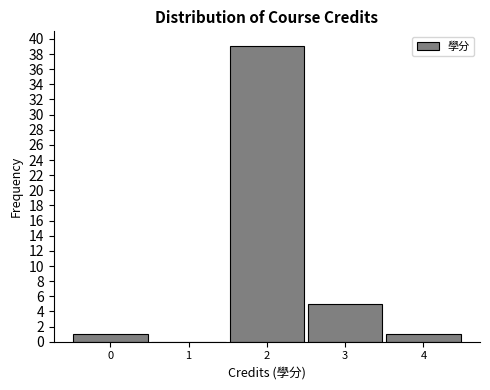

Reading left to right, what are all the values shown in this chart?

0=1	1=0	2=39	3=5	4=1